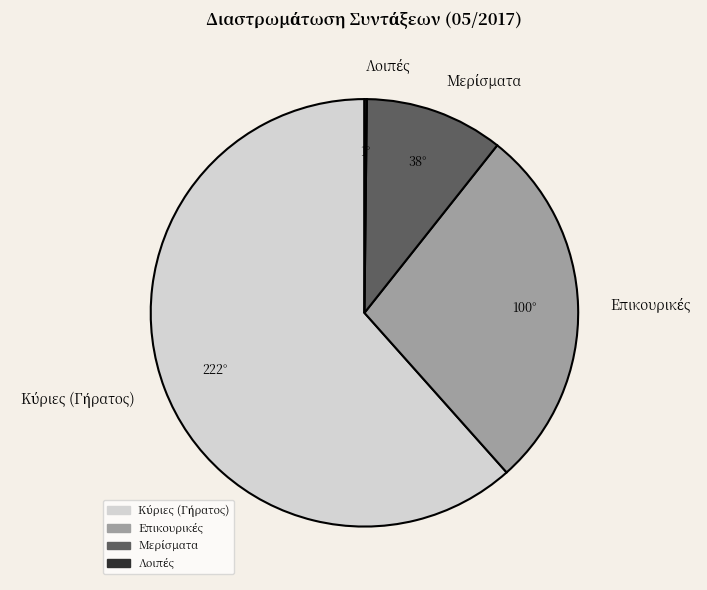

Does any single category account for the majority?

Yes